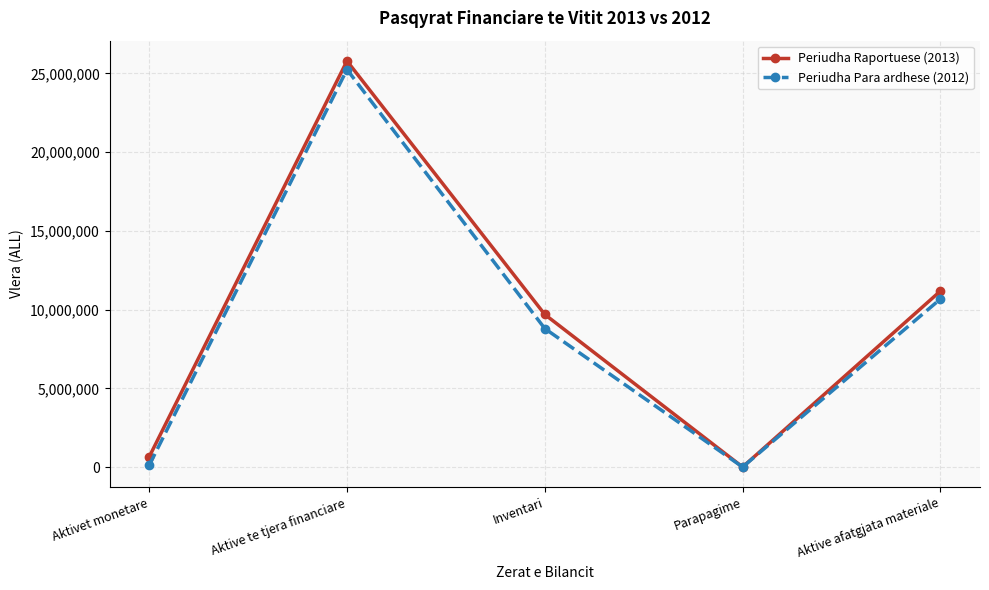

Which series changed the most between Inventari and Aktive afatgjata materiale?

Periudha Para ardhese (2012)